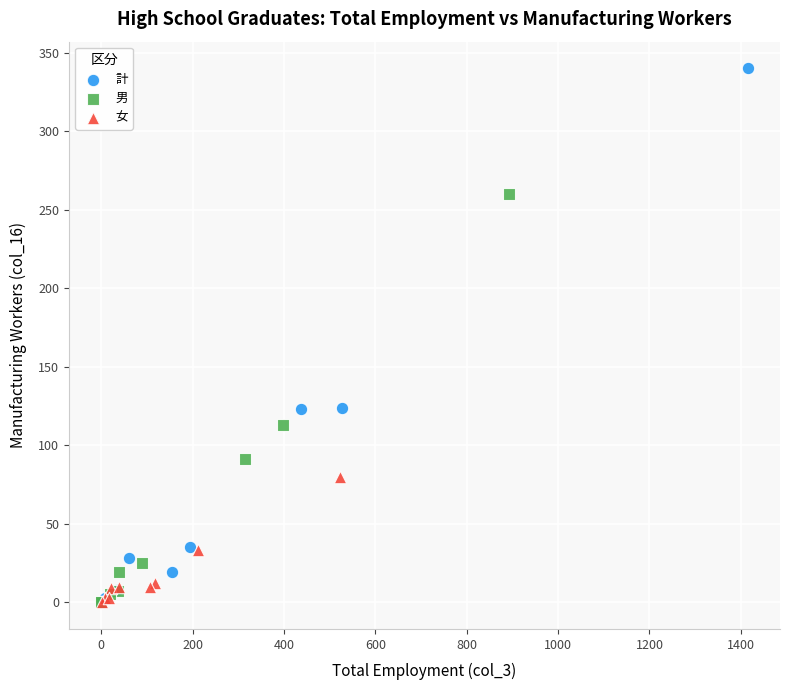

Which series has the widest spread of Y values?

計